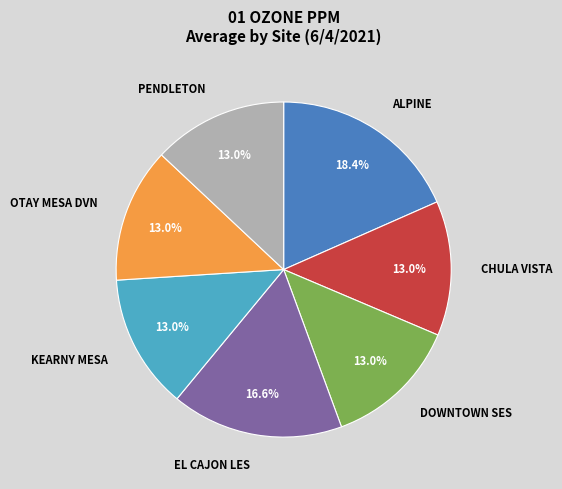

What is the largest slice in the pie chart?

ALPINE